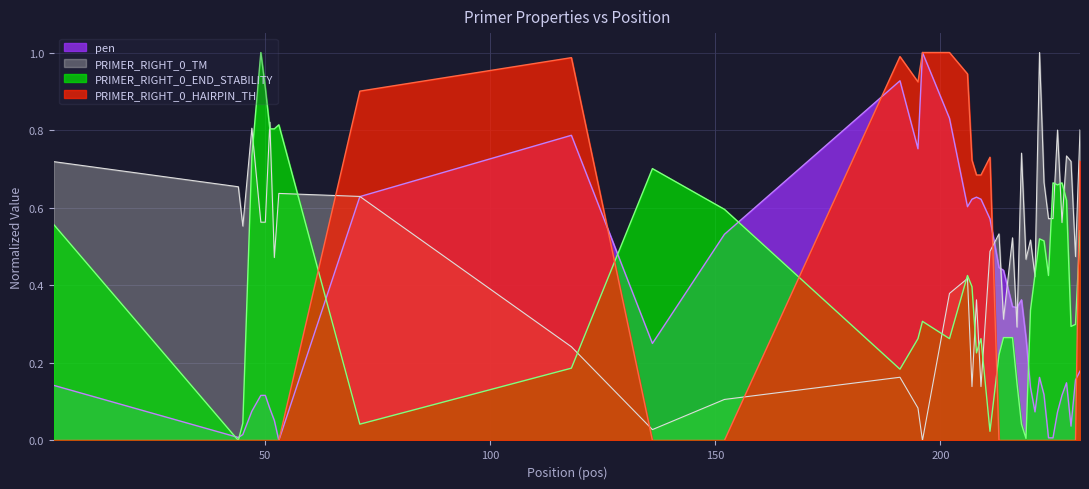

How many data points in PRIMER_RIGHT_0_HAIRPIN_TH are above 0?

12